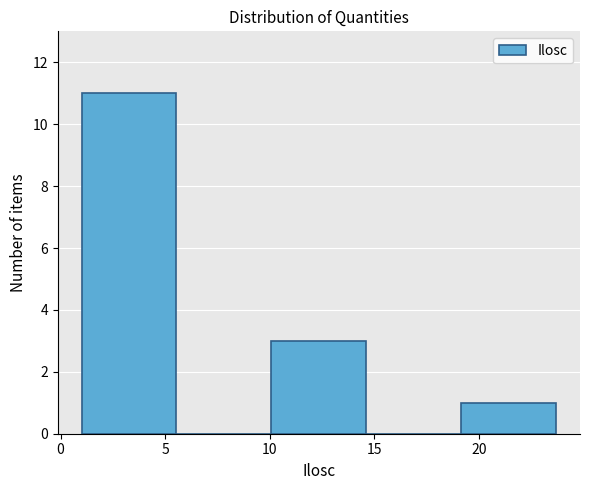

Reading left to right, list every bar in this chart as the range it spans on the x-axis followed by its height. Neither the bar edges nor the heights are printed on the chart, so give them approximately, as read against the axes.

1.0 to 5.5: 11
5.5 to 10.0: 0
10.0 to 14.5: 3
14.5 to 19.0: 0
19.0 to 23.5: 1